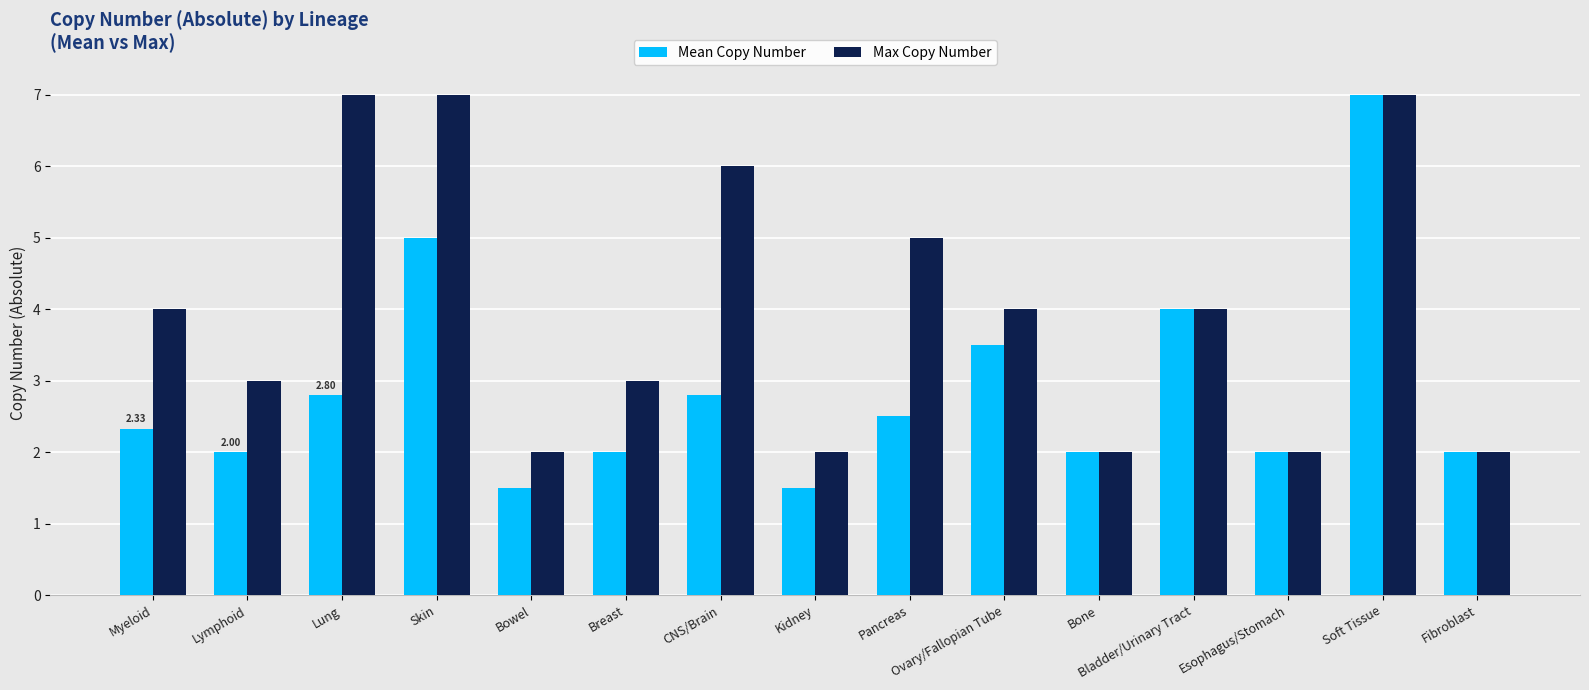

What is the maximum value for Max Copy Number?

7.0